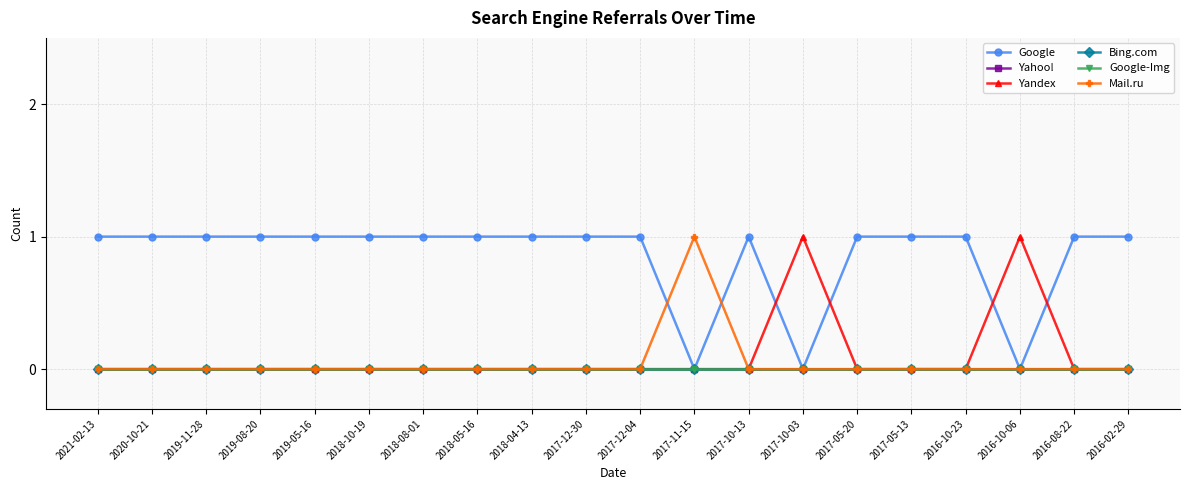

Is this an area chart (filled region under the line)?

No